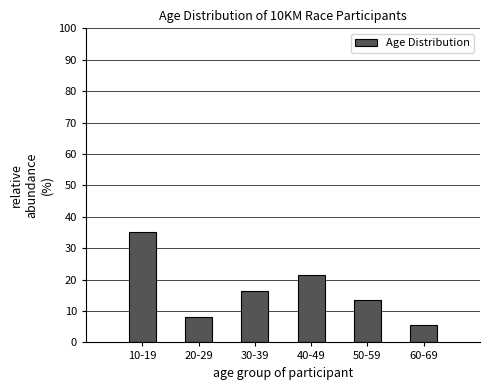

Reading left to right, extract all data points from this chart.

10-19=35.1	20-29=8.1	30-39=16.2	40-49=21.6	50-59=13.5	60-69=5.4